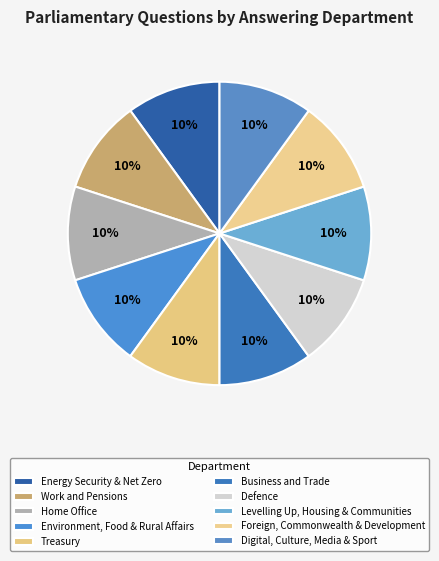

How many segments does this pie chart have?

10